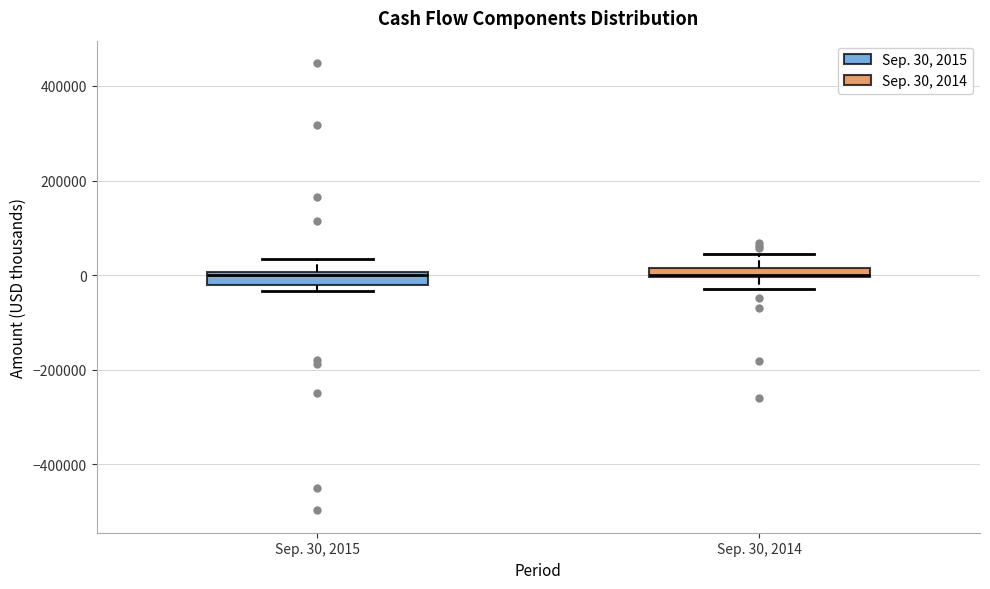

Where does the lower whisker of the box for Sep. 30, 2014 end on the y-axis? The values are not printed on the chart, so give them approximately, as read against the axis.

-20000